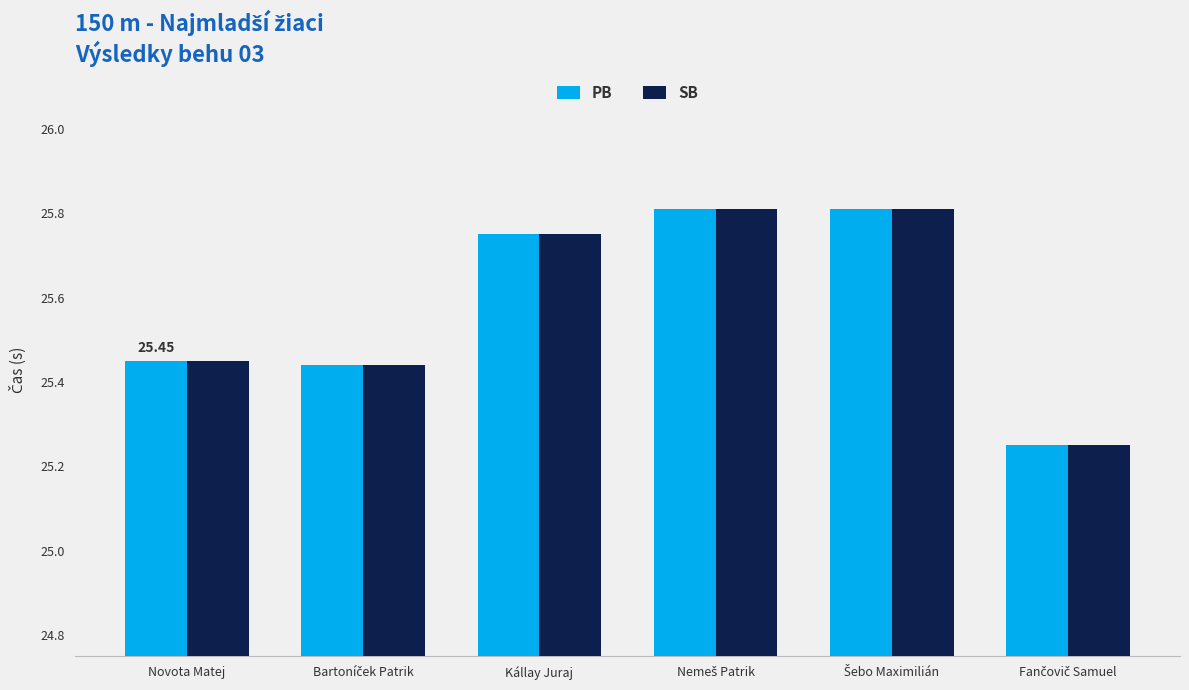

What is the average value of the SB series?

25.6